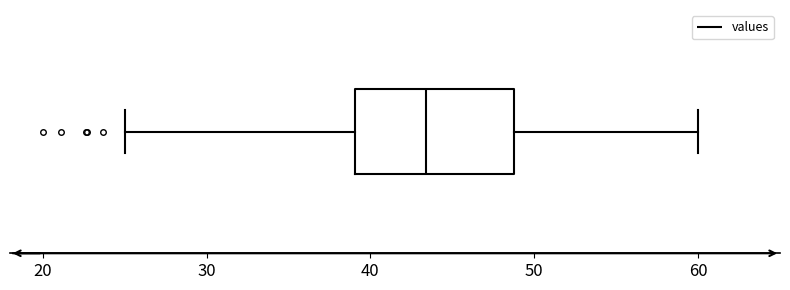

Transcribe this box plot: give where the median line is, the range the box spans, and where the two whiskers end, as read against the x-axis. The values are not printed on the chart, so give them approximately, as read against the axis.

median 43, box 39 to 49, whiskers 25 to 60